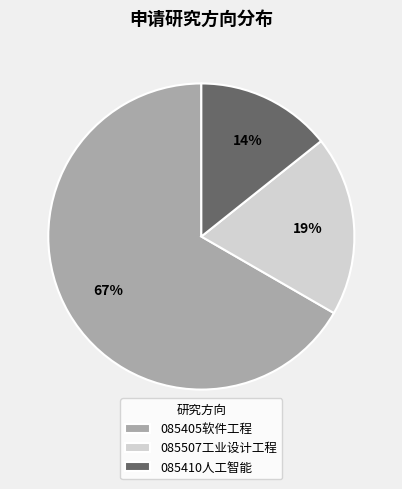

Is the sum of 085405软件工程 and 085507工业设计工程 greater than half?

Yes